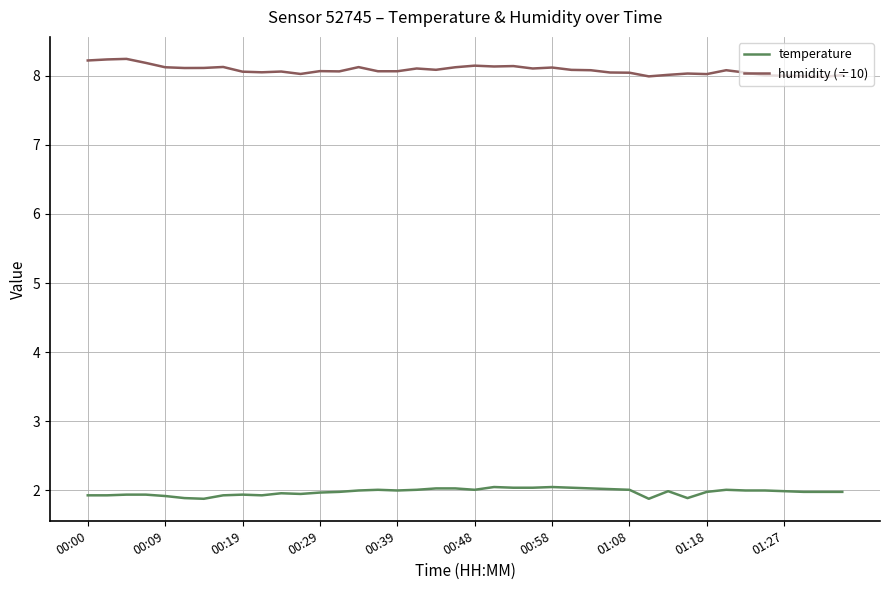

True or false: temperature and humidity (÷10) cross at least once.

False